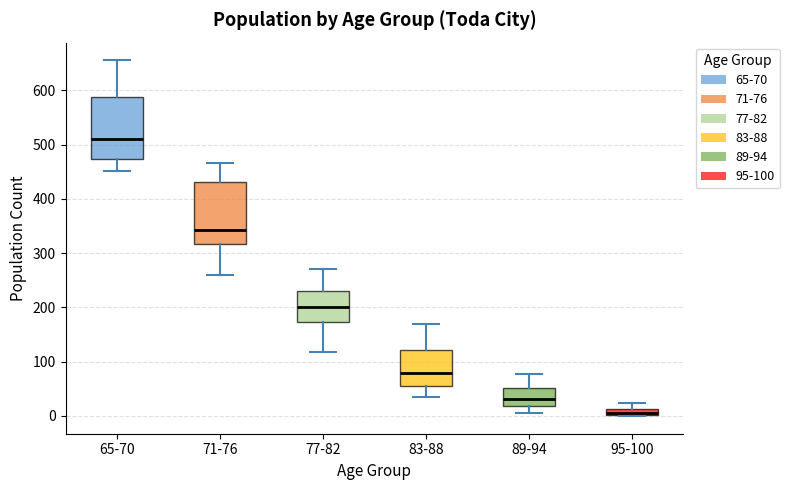

Which box's median line is the lowest?

95-100